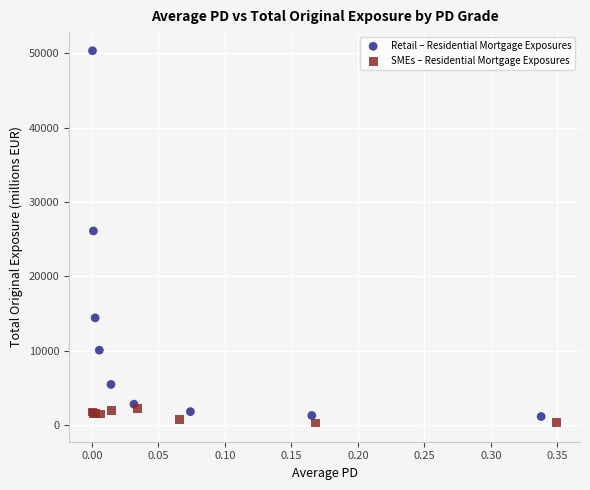

Which series reaches the minimum Y coordinate?

SMEs – Residential Mortgage Exposures